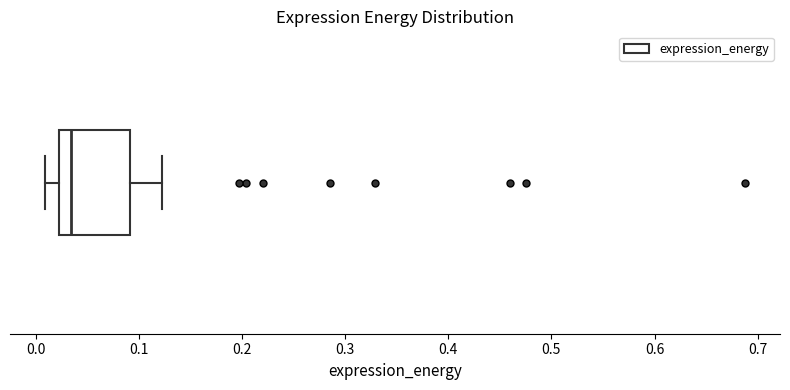

Read this box plot against the x-axis: the position of the median line, the range covered by the box, and the ends of both whiskers. The values are not printed on the chart, so give them approximately, as read against the axis.

median 0.03, box 0.02 to 0.09, whiskers 0.01 to 0.12